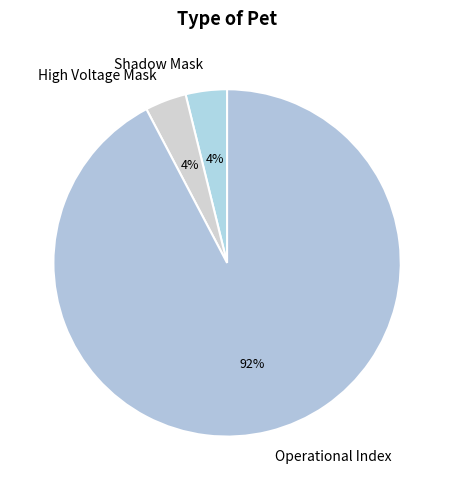

How many segments does this pie chart have?

3